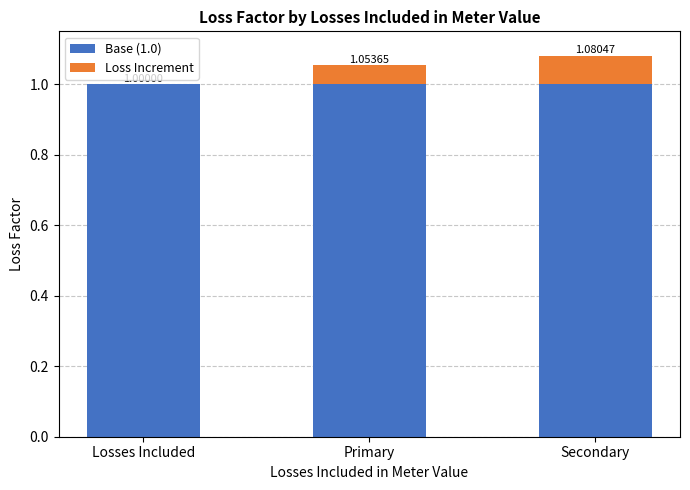

What are all the series names shown in the legend?

Base (1.0), Loss Increment